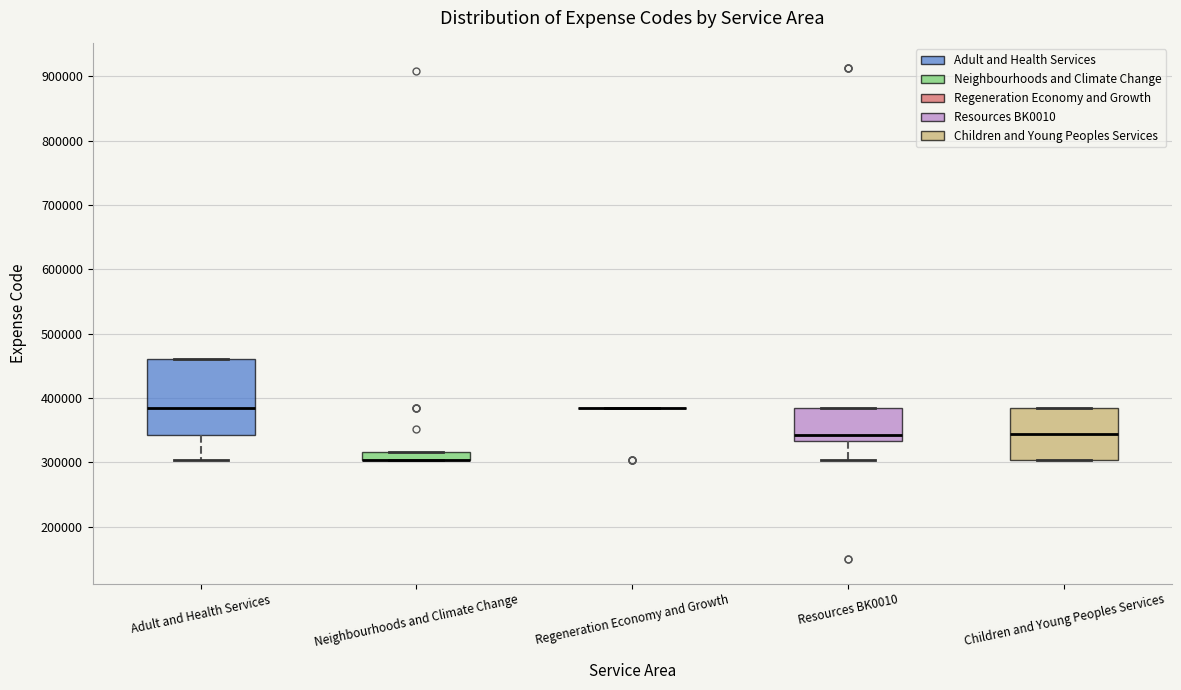

Comparing the boxes themselves (not the whiskers), which one is the tallest?

Adult and Health Services